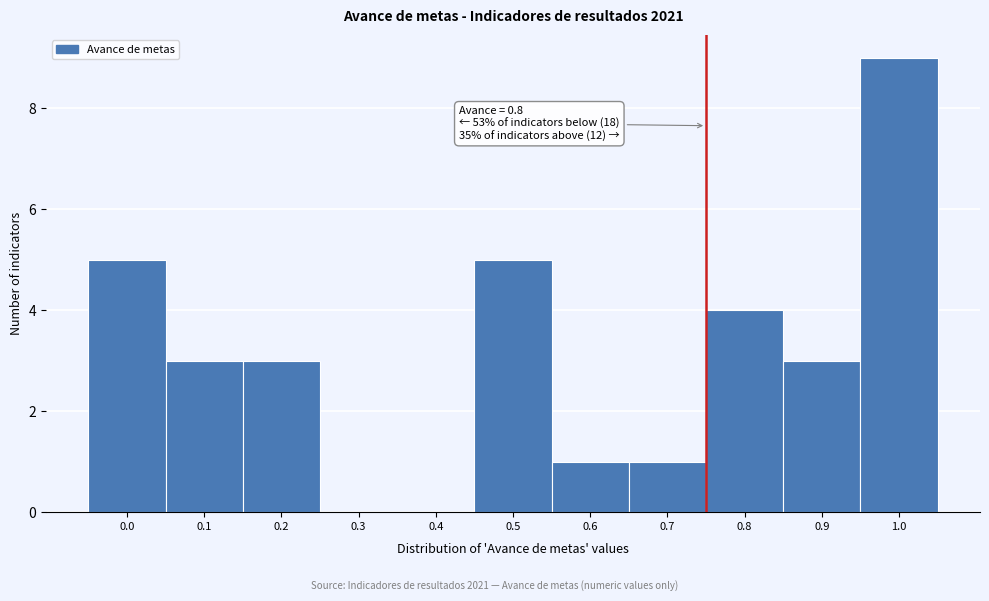

Reading left to right, list all the values displayed in this chart.

0.0=5	0.1=3	0.2=3	0.3=0	0.4=0	0.5=5	0.6=1	0.7=1	0.8=4	0.9=3	1.0=9